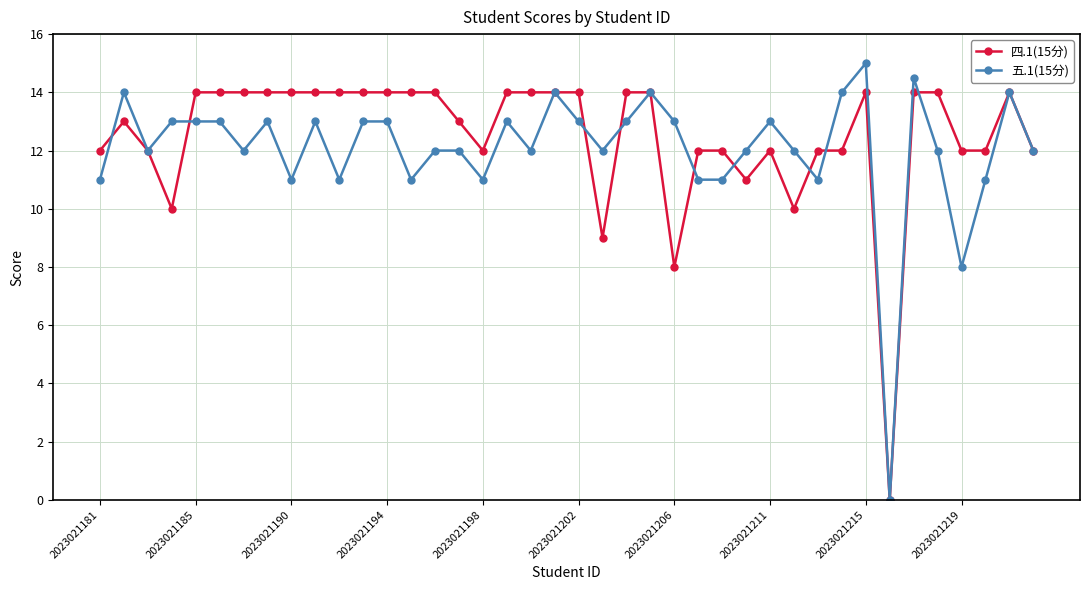

Rank the series by their maximum value, from highest to lowest.

五.1(15分), 四.1(15分)